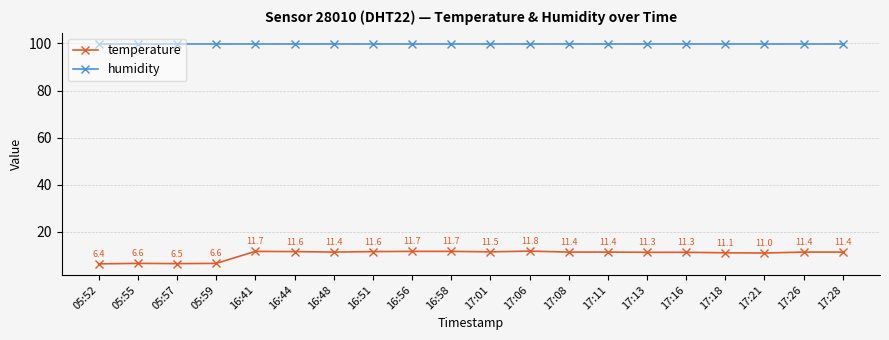

Rank the series by their average value, from lowest to highest.

temperature, humidity